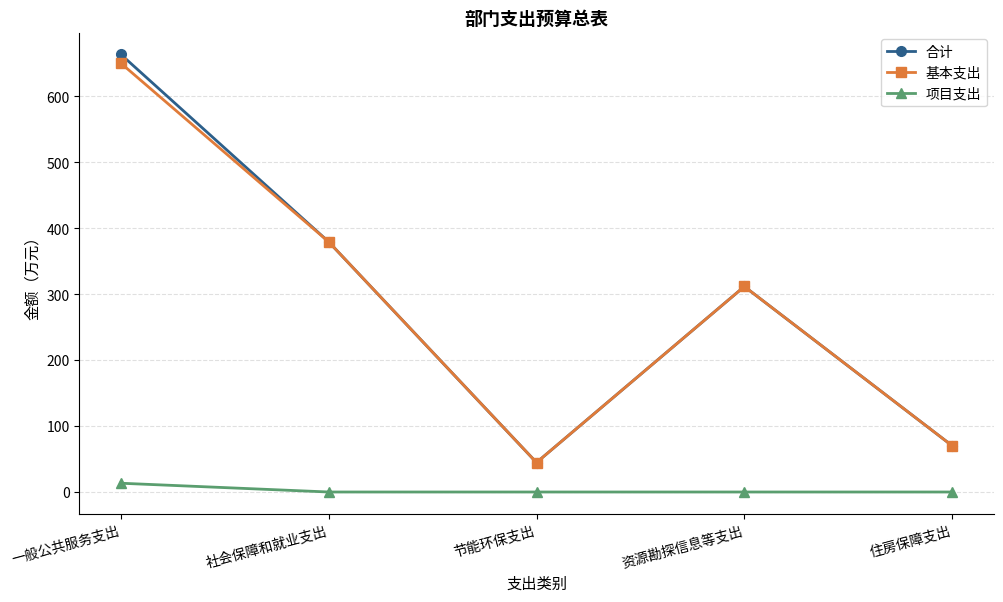

Where is the first local minimum for 基本支出?

节能环保支出